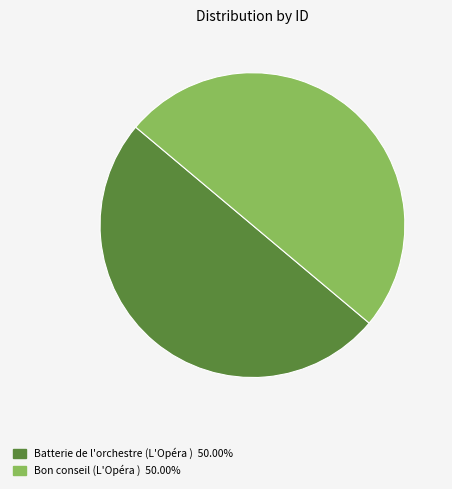

What is the ratio of the value at Bon conseil (L'Opéra ) 50.00% to the value at Batterie de l'orchestre (L'Opéra ) 50.00%?

1.0